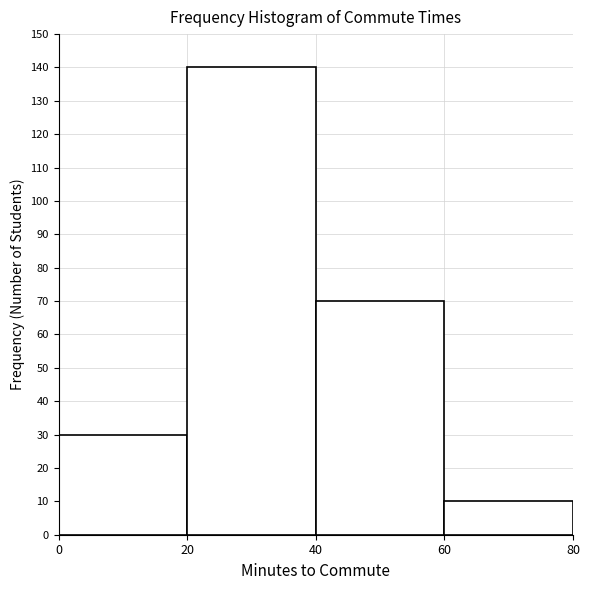

Which range on the x-axis has the tallest bar?

20 to 40